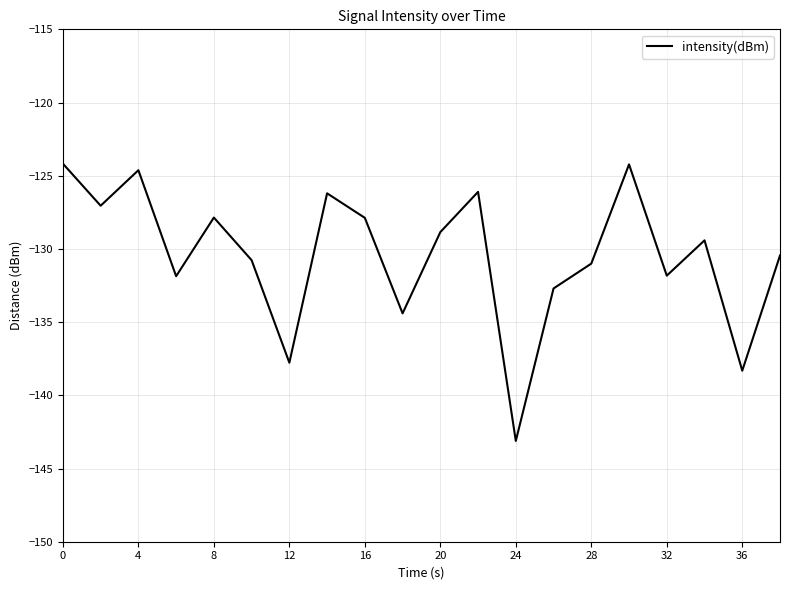

What is the difference between the maximum and minimum values?

18.9